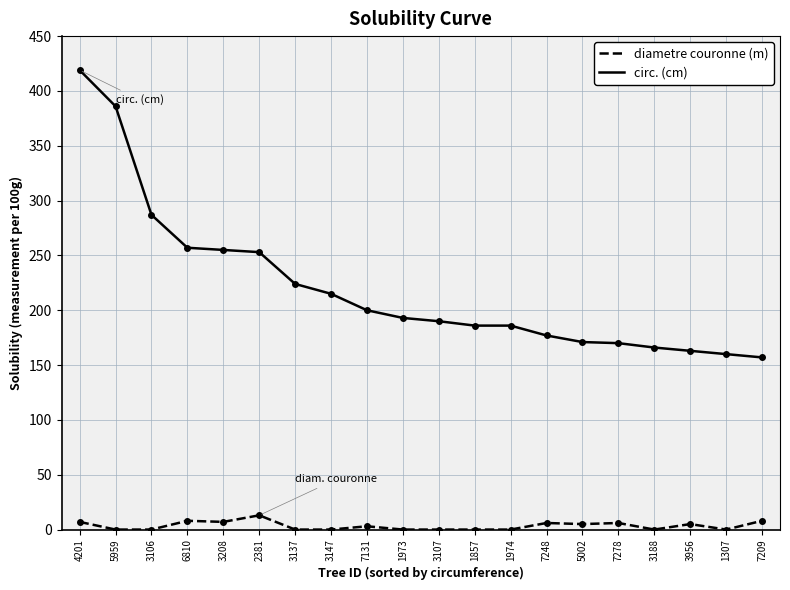

Count the number of data series in this chart.

2